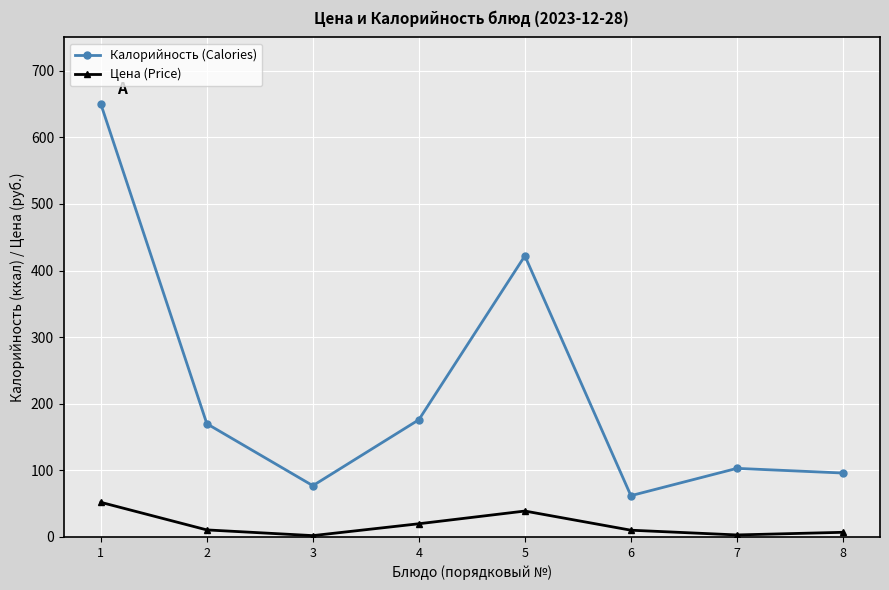

What is the sum of all Калорийность (Calories) values?

1756.0